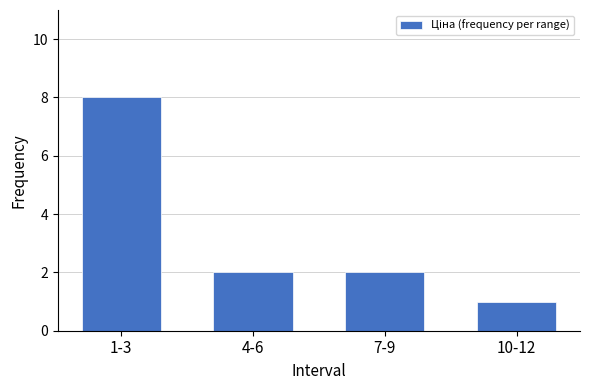

Reading left to right, list all the values displayed in this chart.

1-3=8	4-6=2	7-9=2	10-12=1